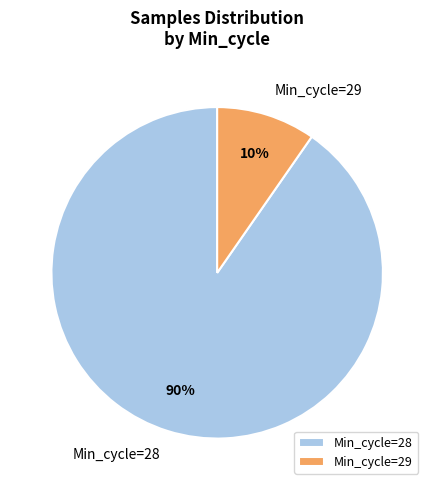

What is the largest slice in the pie chart?

Min_cycle=28